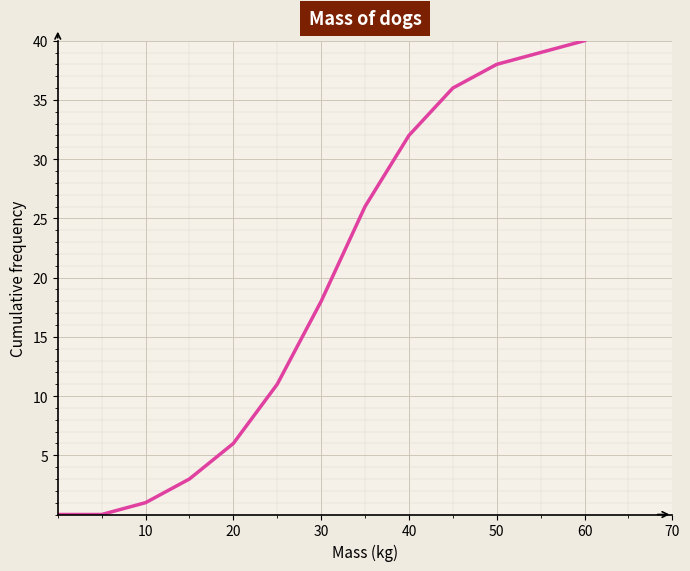

How many lines are shown in the chart?

1